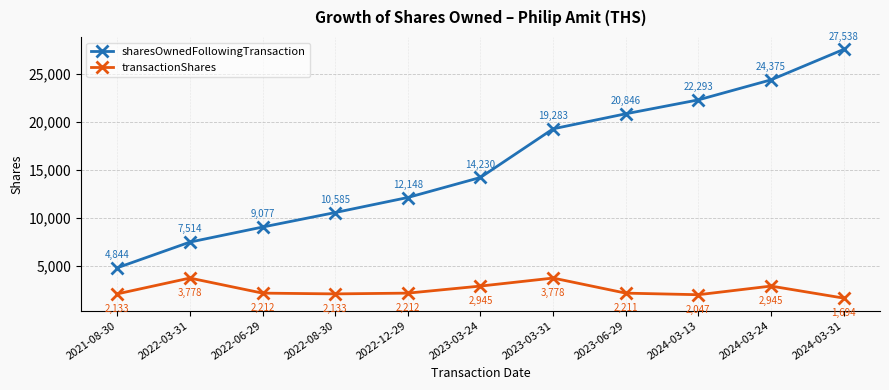

What is the sum of the sharesOwnedFollowingTransaction values at 2022-03-31 and 2023-06-29?

28360